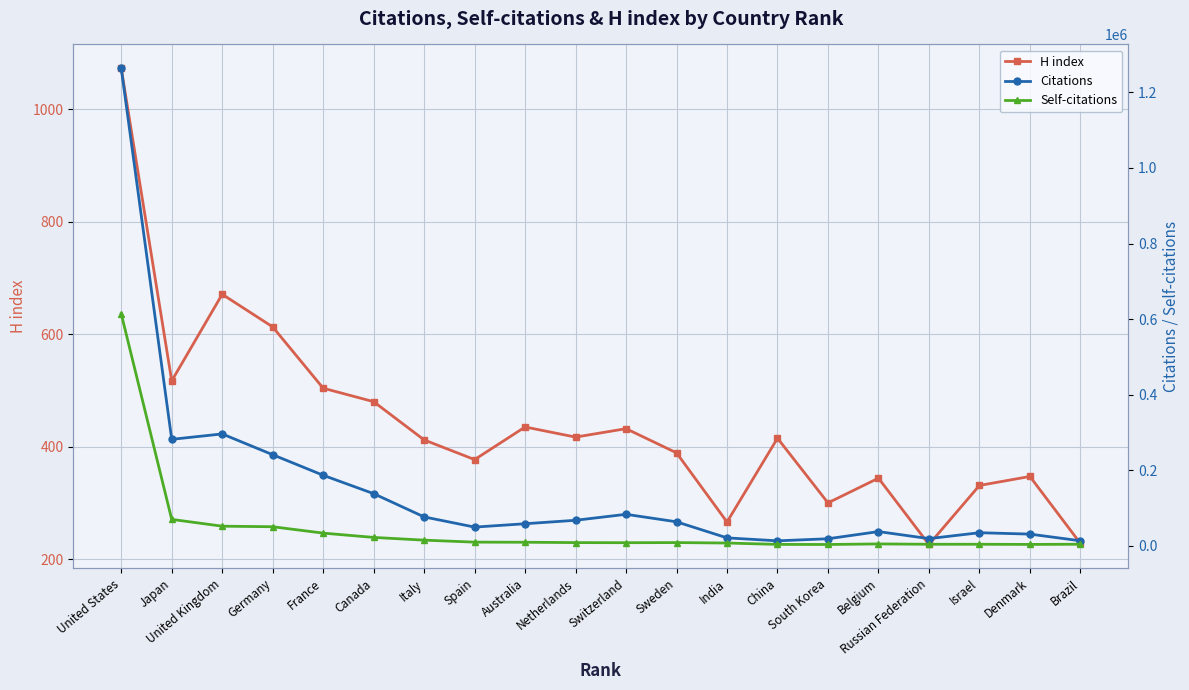

Which label corresponds to the smallest value in the chart?

Russian Federation